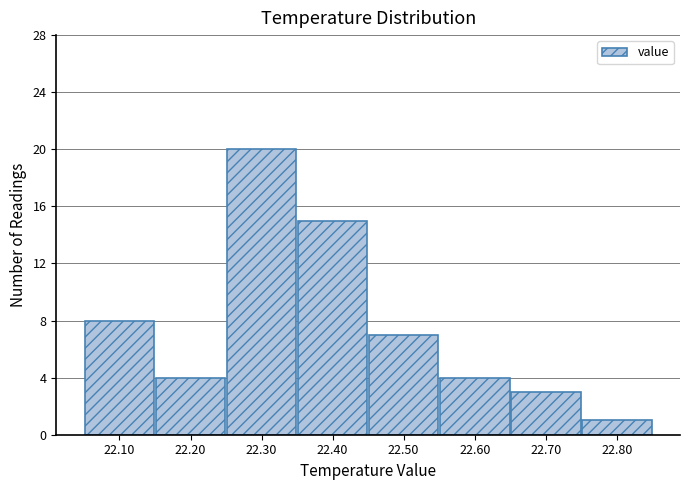

Reading left to right, list every bar in this chart as the range it spans on the x-axis followed by its height. The values are not printed on the chart, so give them approximately, as read against the axis.

22.05 to 22.15: 8
22.15 to 22.25: 4
22.25 to 22.35: 20
22.35 to 22.45: 15
22.45 to 22.55: 7
22.55 to 22.65: 4
22.65 to 22.75: 3
22.75 to 22.85: 1